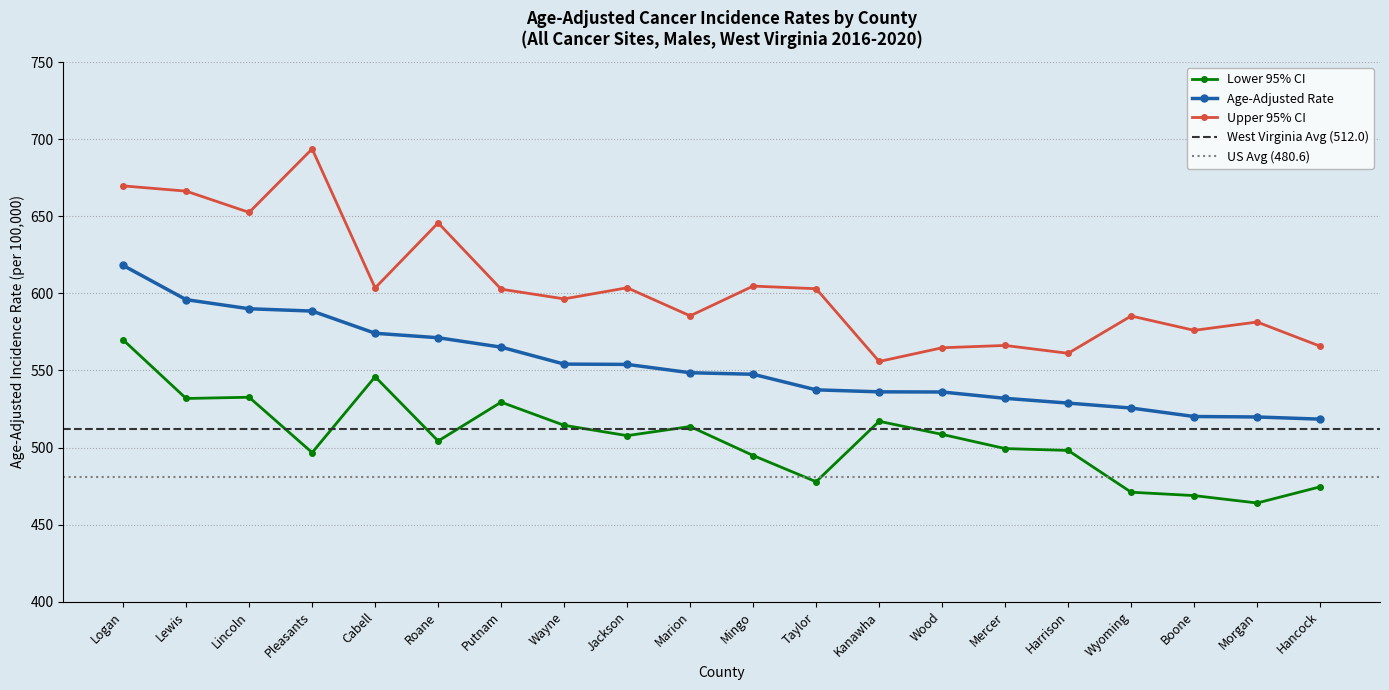

What is the approximate value of Upper 95% CI at Hancock?

565.7